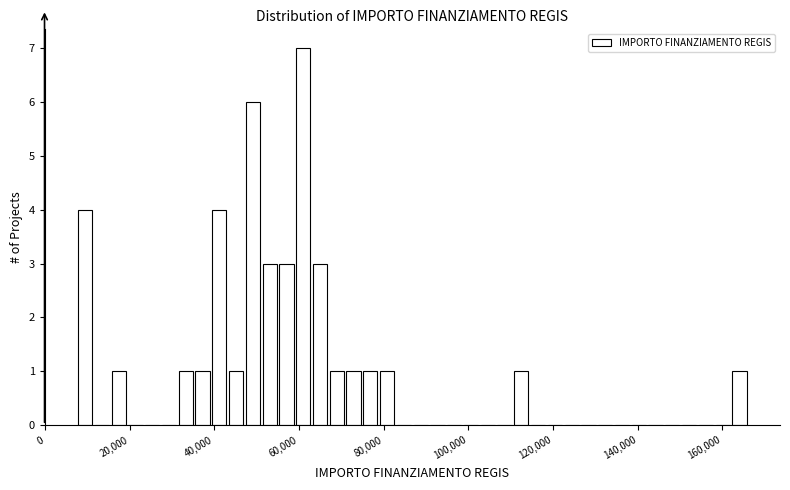

Around what value on the x-axis is the tallest bar? Give the approximate position of its centre, as read against the axis.

60000